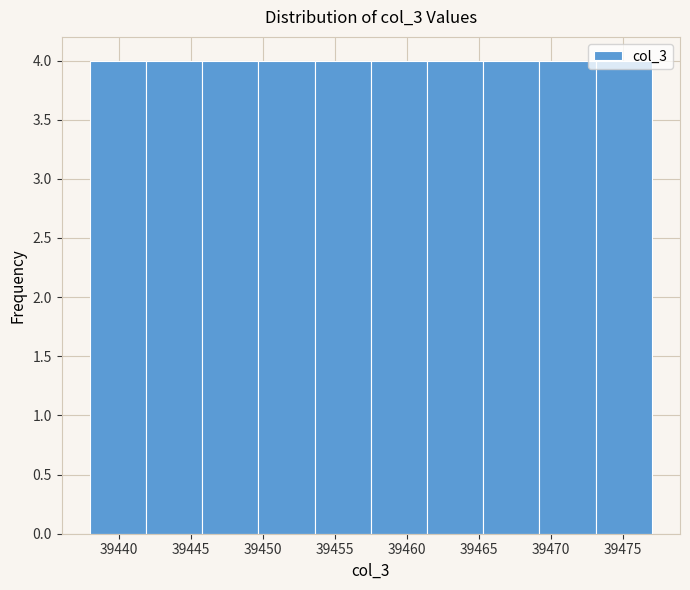

Reading left to right, list every bar in this chart as the range it spans on the x-axis followed by its height. Neither the bar edges nor the heights are printed on the chart, so give them approximately, as read against the axes.

39438.0 to 39441.9: 4
39441.9 to 39445.8: 4
39445.8 to 39449.7: 4
39449.7 to 39453.6: 4
39453.6 to 39457.5: 4
39457.5 to 39461.4: 4
39461.4 to 39465.3: 4
39465.3 to 39469.2: 4
39469.2 to 39473.1: 4
39473.1 to 39477.0: 4